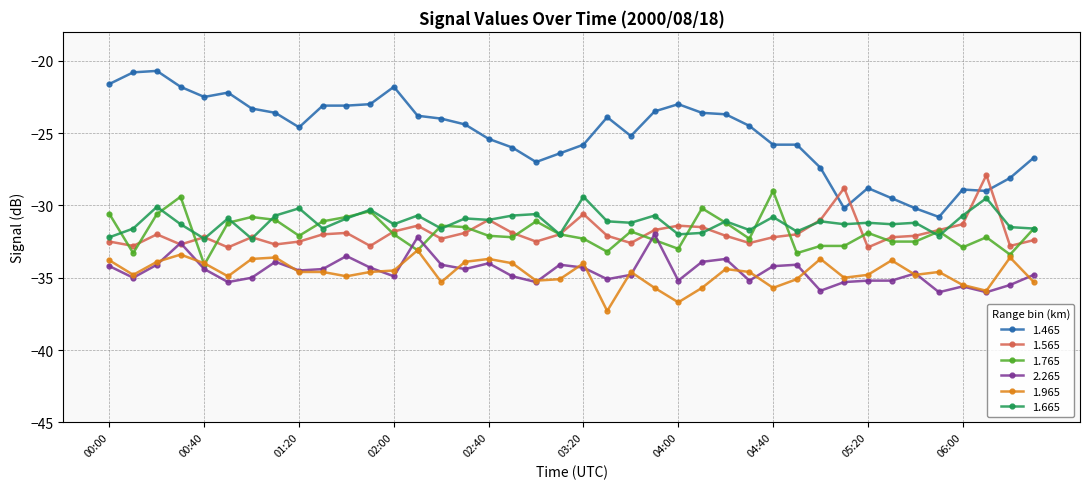

What is the value of the 1.965 point at the 13th from the left?

-34.5